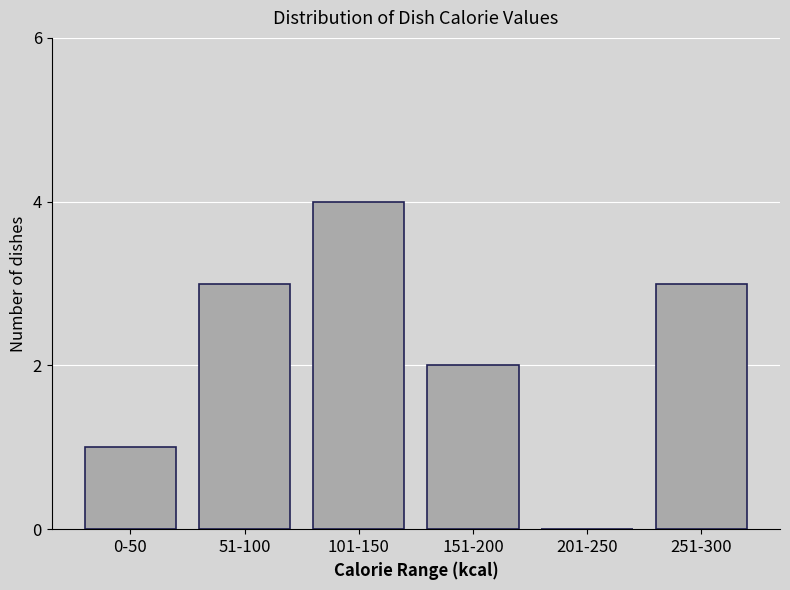

Reading left to right, list all the values displayed in this chart.

0-50=1	51-100=3	101-150=4	151-200=2	201-250=0	251-300=3